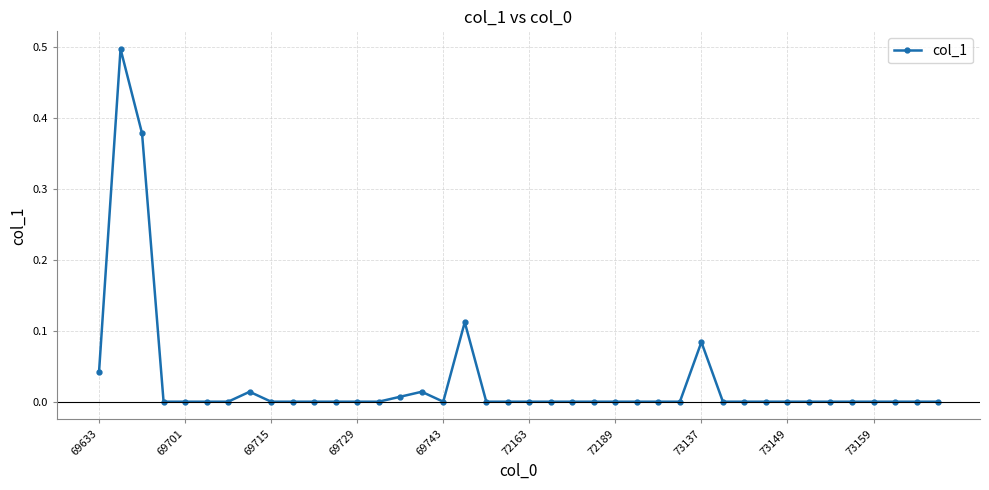

What is the sum of all values?

1.1